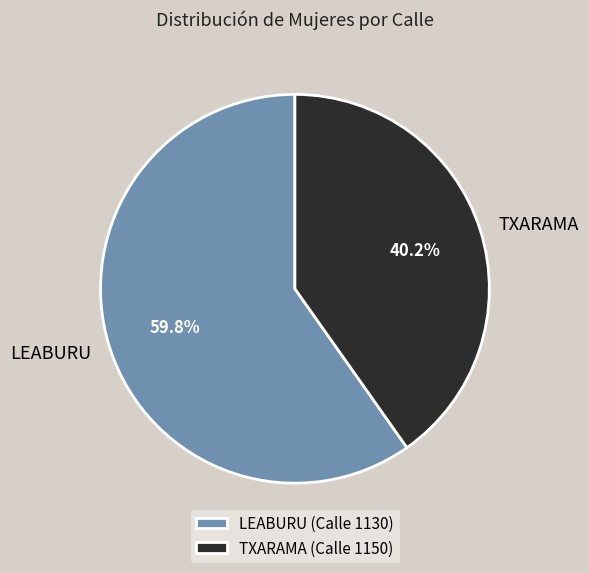

What is the ratio of the value at LEABURU to the value at TXARAMA?

1.5